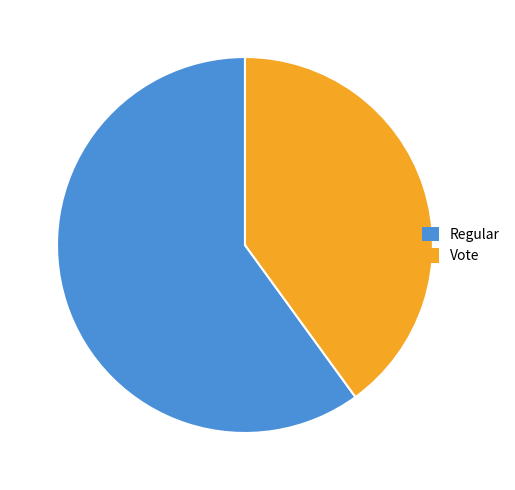

Rank the categories by value from lowest to highest.

Vote, Regular